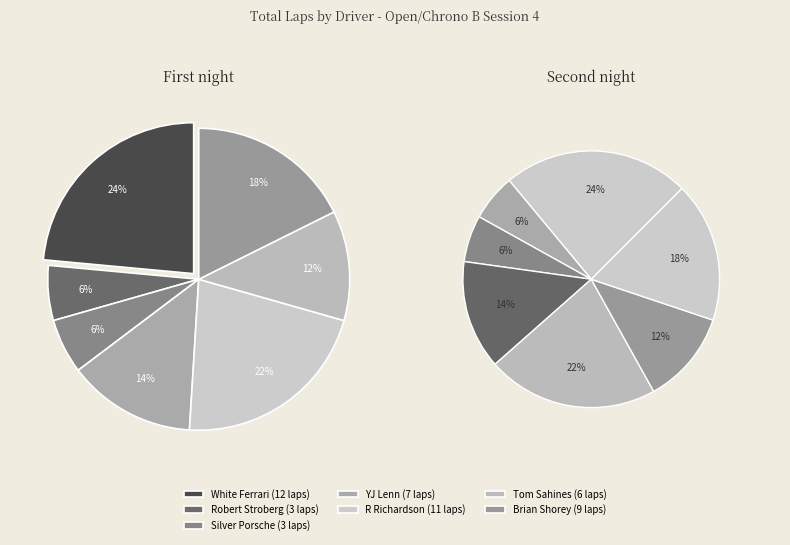

The Silver Porsche slice represents 1% of the pie. True or false?

False